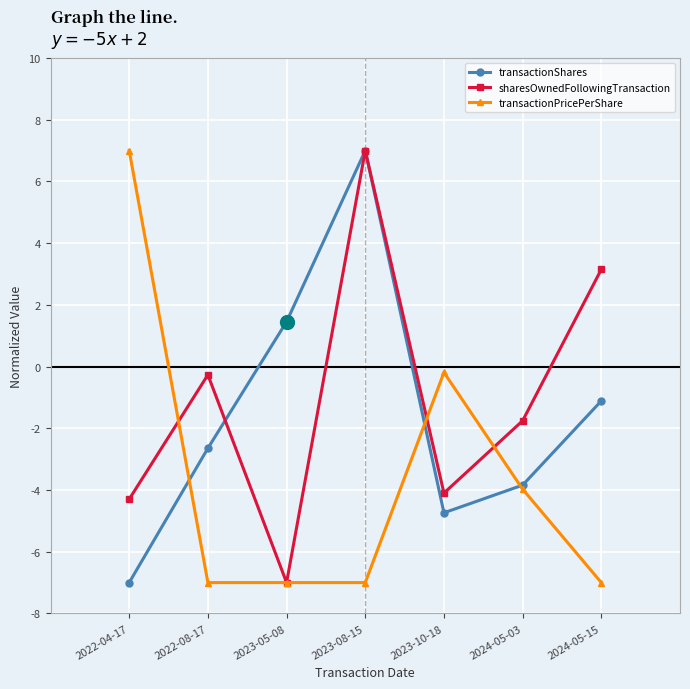

True or false: sharesOwnedFollowingTransaction and transactionPricePerShare intersect in this chart.

True